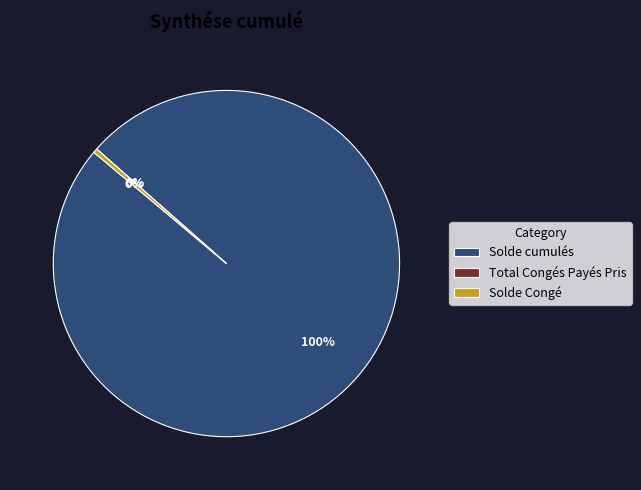

Does any single category account for the majority?

Yes